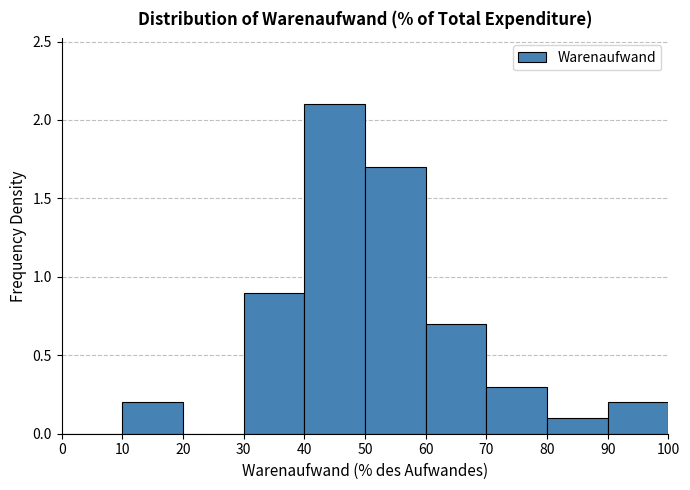

How tall is the bar that spans 90 to 100 on the x-axis? The values are not printed on the chart, so give them approximately, as read against the axis.

0.2